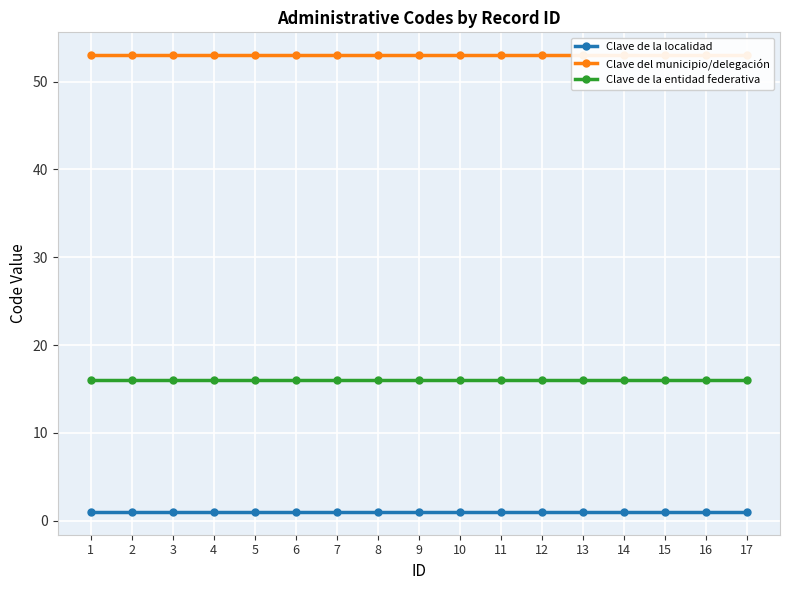

At how many categories does at least one series exceed 47?

17